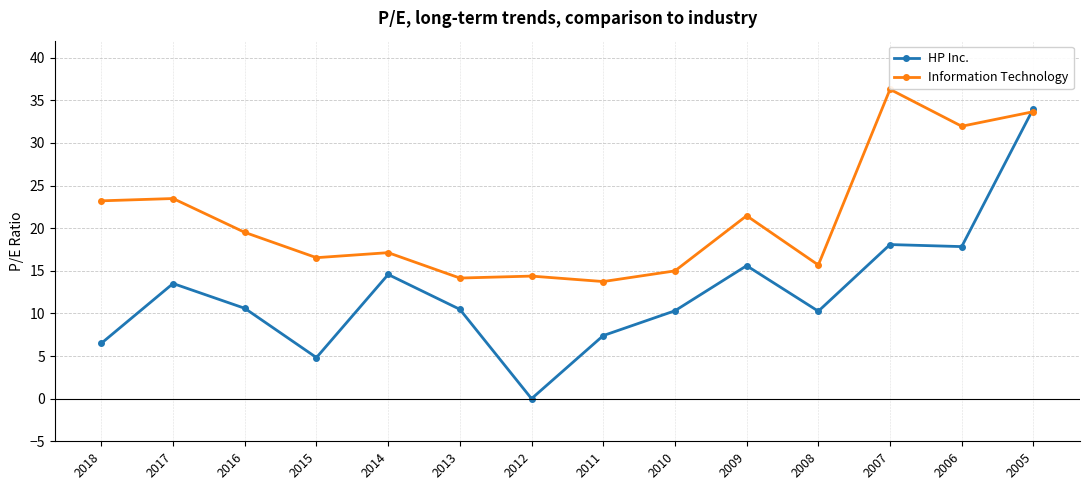

What is the maximum value shown in the chart?

36.3